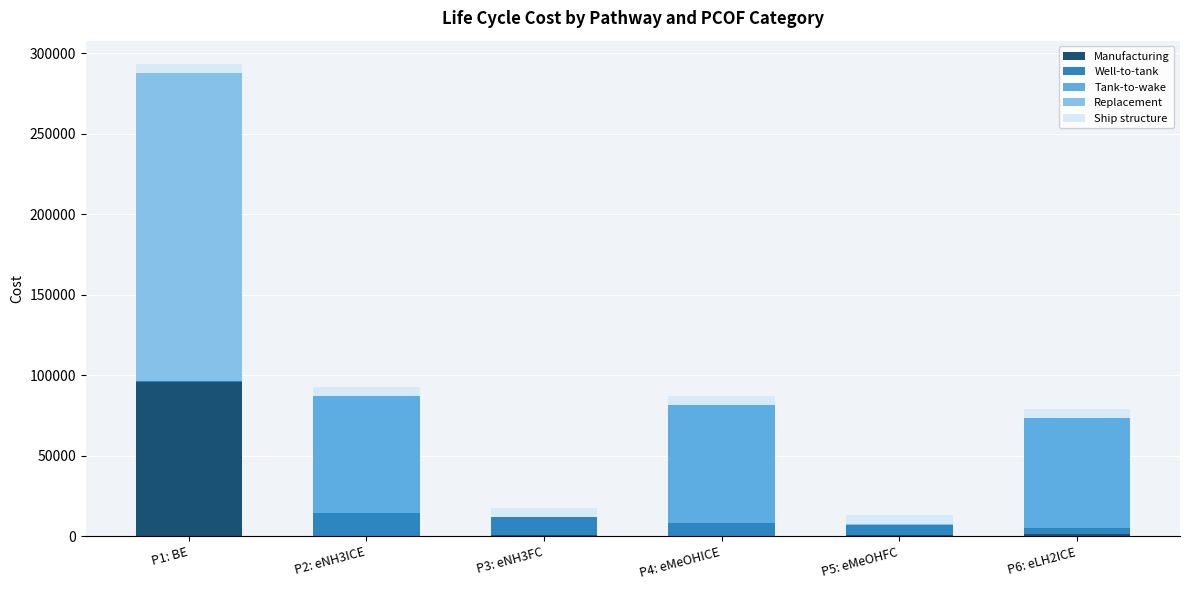

What is the total value across all series at P2: eNH3ICE?

92513.3